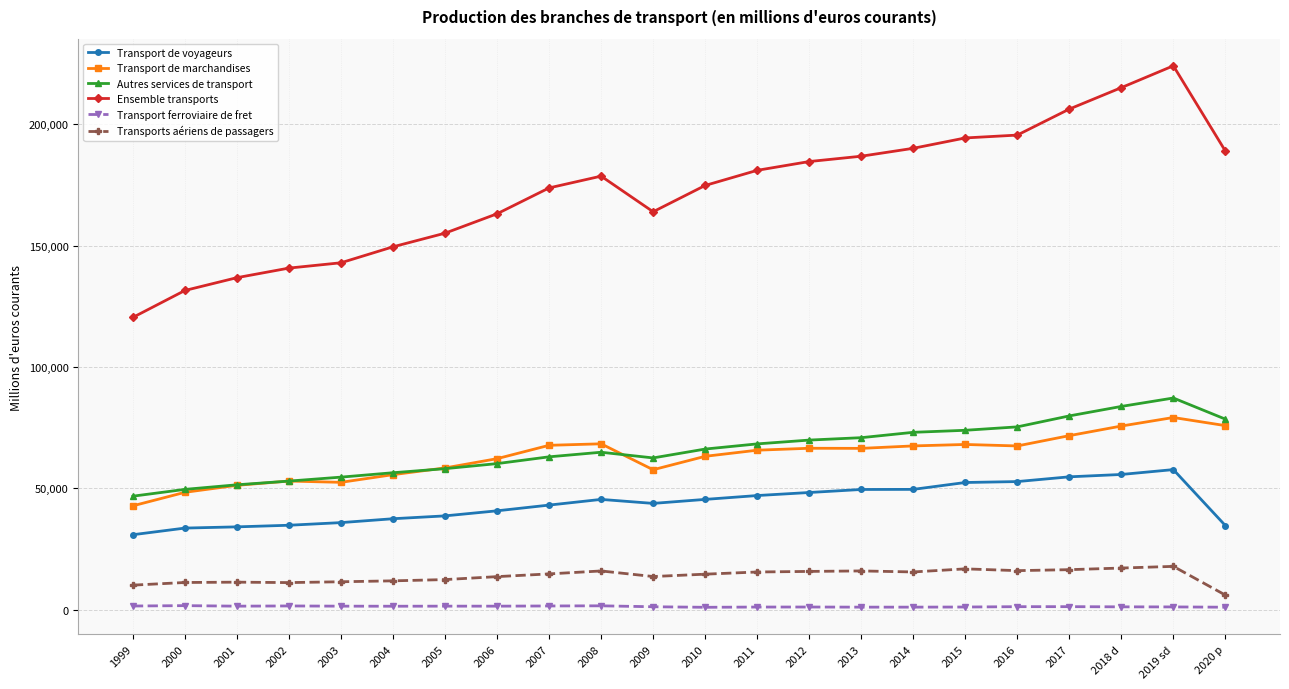

What is the average value of the Transport de voyageurs series?

43928